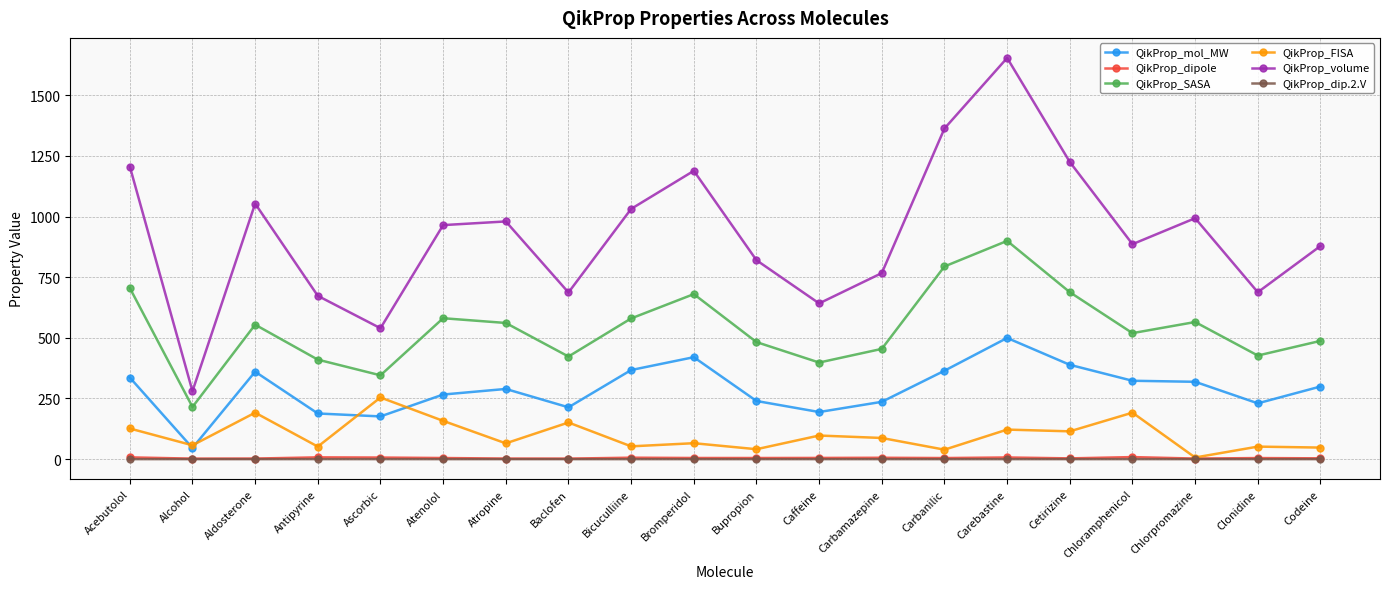

What is the difference between the second highest and minimum values in the QikProp_FISA series?

184.9